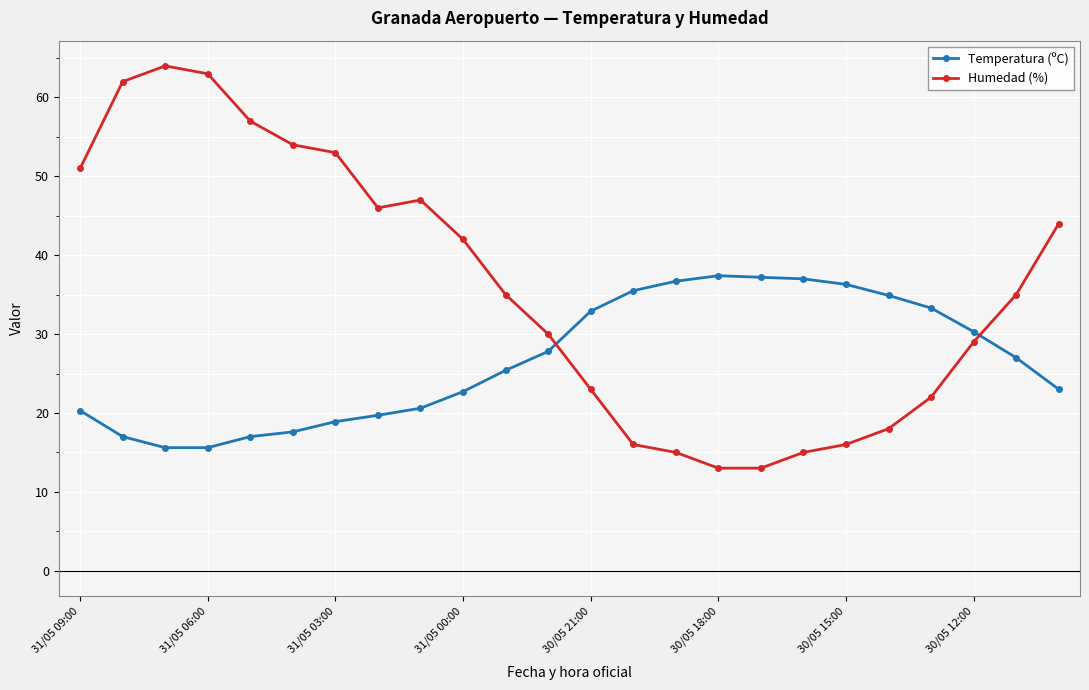

Does the chart have visible grid lines?

Yes